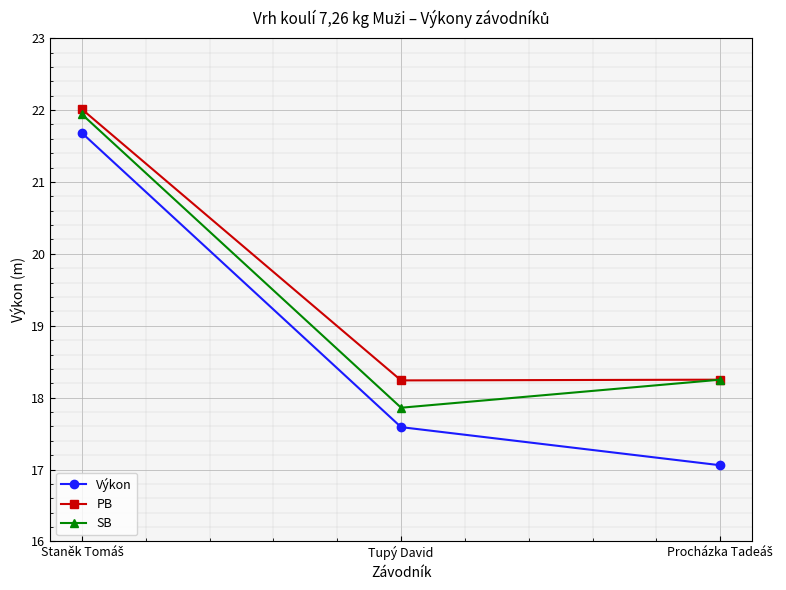

The value of Výkon at Tupý David is 30.1. True or false?

False